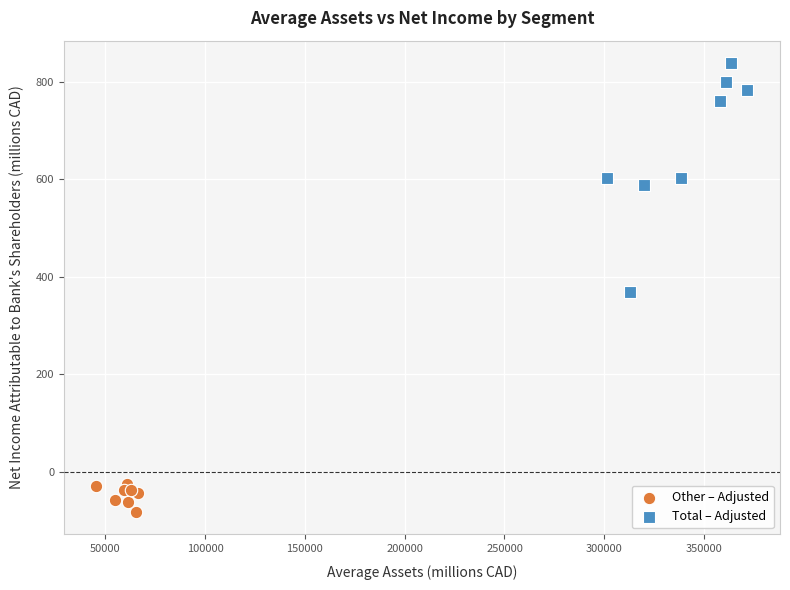

Which series reaches the minimum Y coordinate?

Other – Adjusted